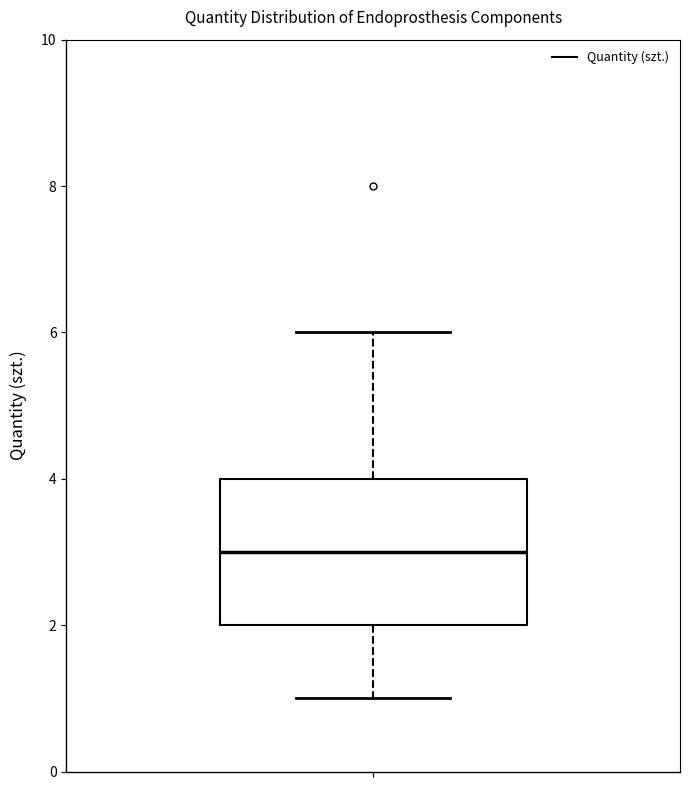

Transcribe this box plot: give where the median line is, the range the box spans, and where the two whiskers end, as read against the y-axis. The values are not printed on the chart, so give them approximately, as read against the axis.

median 3, box 2 to 4, whiskers 1 to 6